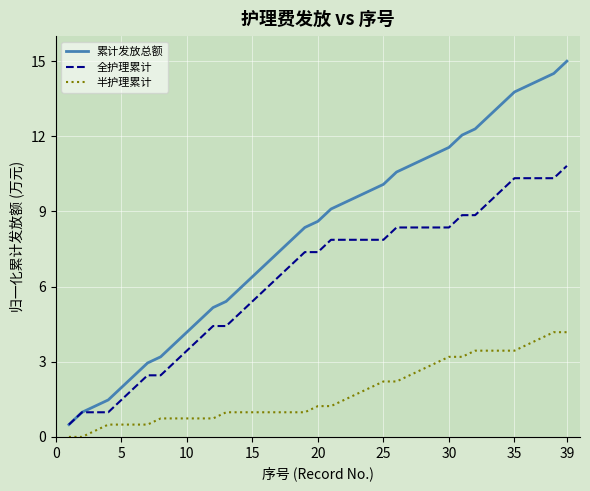

Does the chart have visible grid lines?

Yes